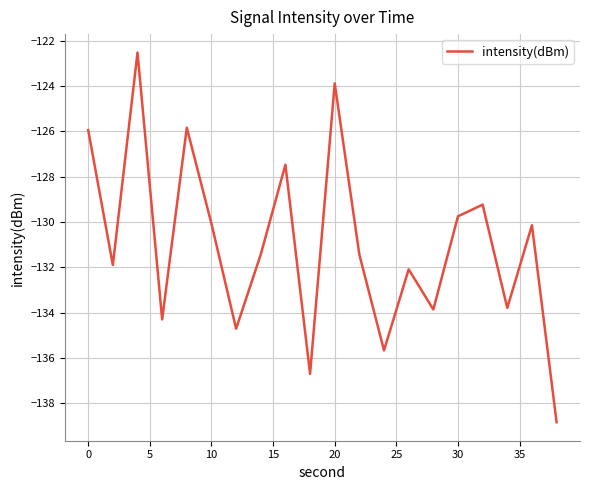

Count the number of categories in the chart.

20